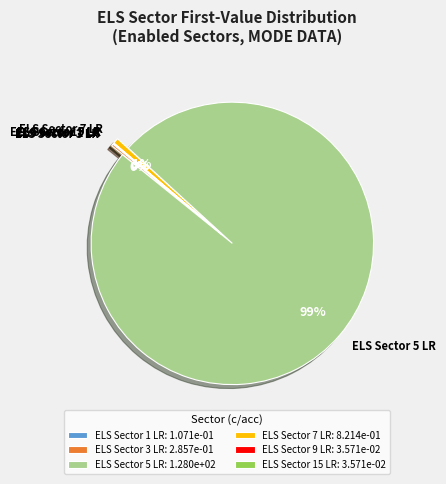

Is it true that ELS Sector 5 LR is 89% of the pie?

False